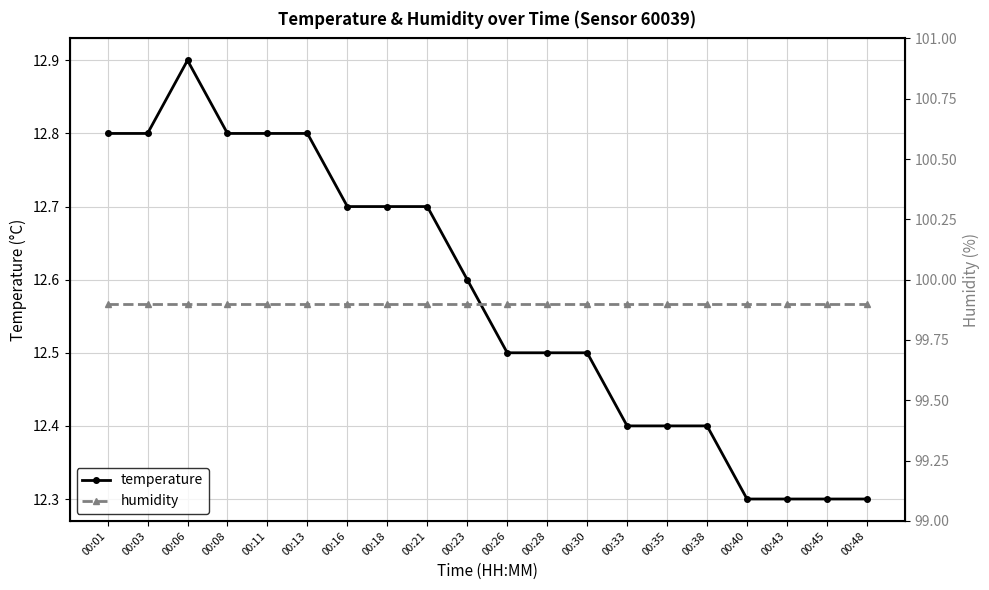

Which category has the lowest value across all series?

00:40